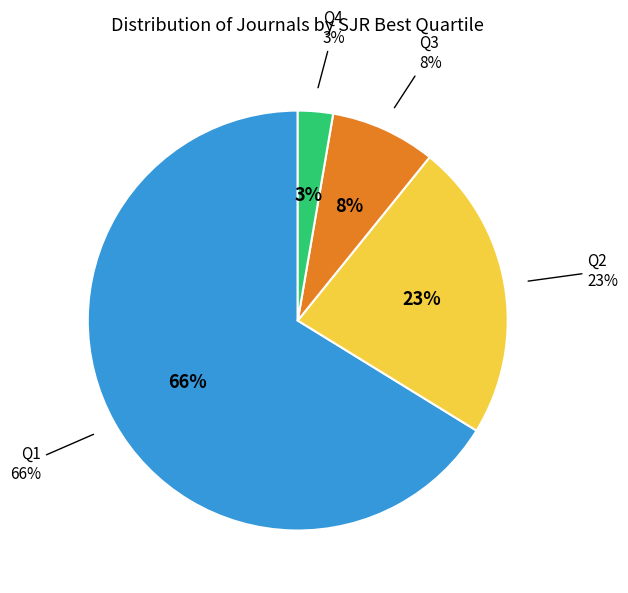

Is there a majority slice in this chart?

Yes